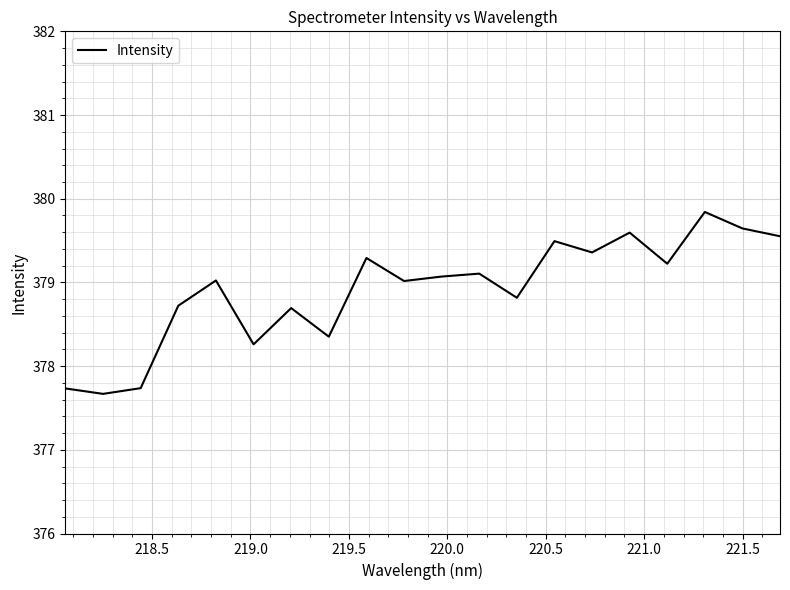

What is the difference between the maximum and minimum values?

2.2